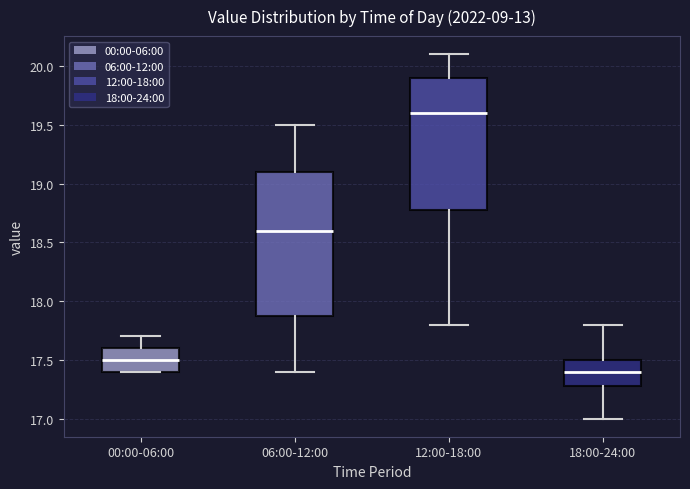

Which box is the tallest, from its lower edge to its upper edge?

06:00-12:00